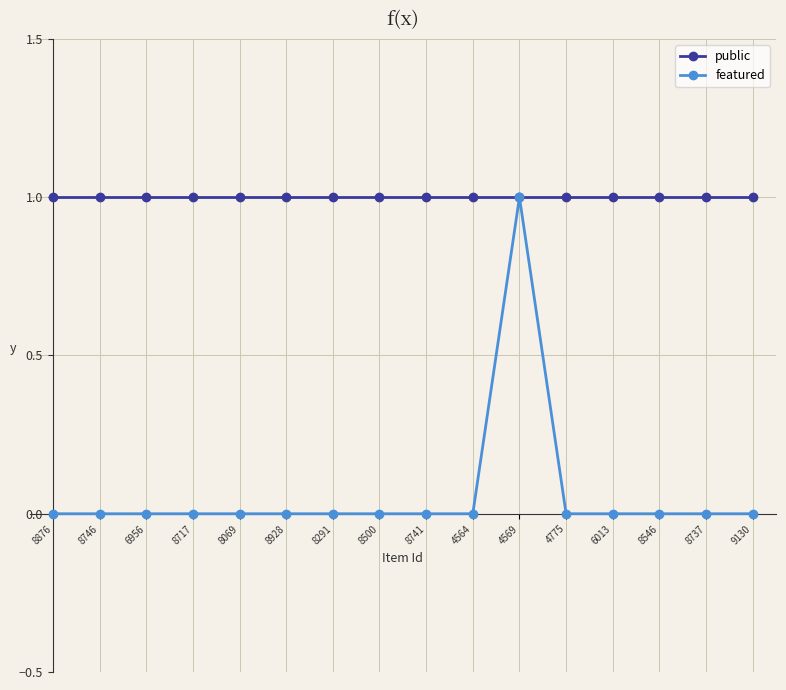

What are all the series names shown in the legend?

public, featured